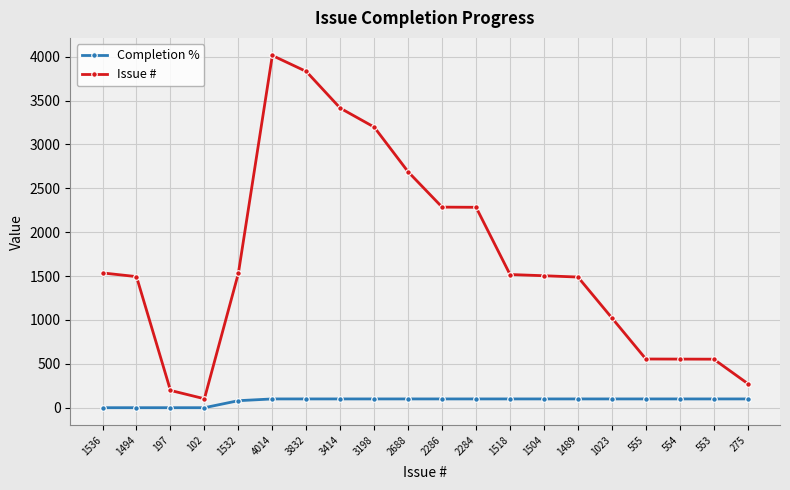

What is the difference between the highest and lowest values at 4014?

3914